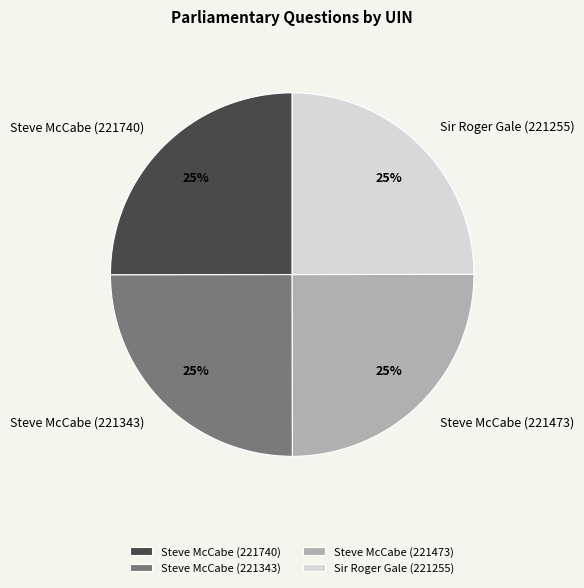

Is it true that Sir Roger Gale (221255) is 34% of the pie?

False